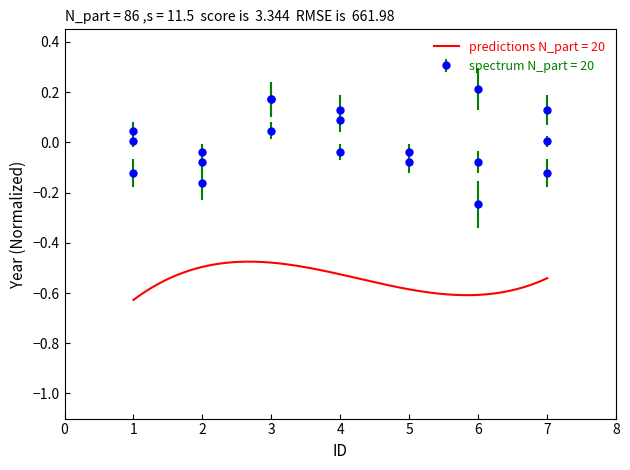

At which category does the chart reach its minimum across all series?

6